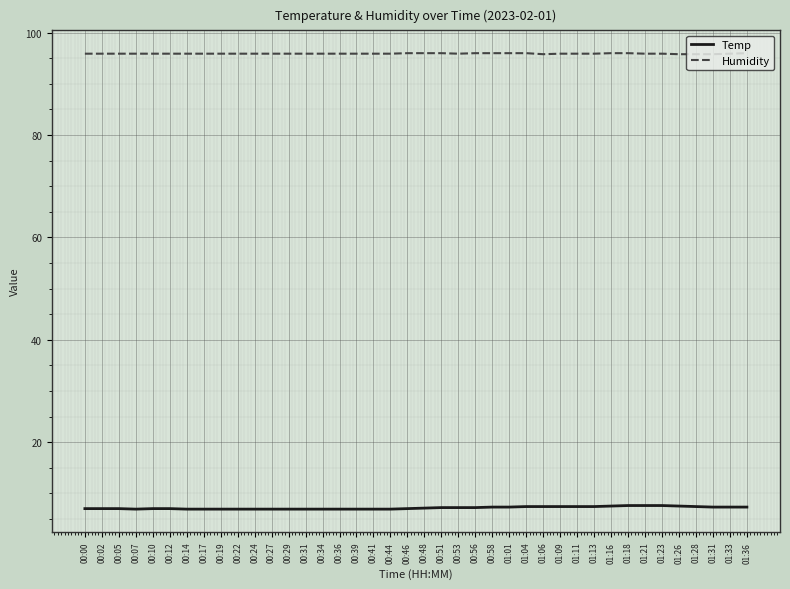

At 00:19, list the series in order from largest to smallest.

Humidity, Temp